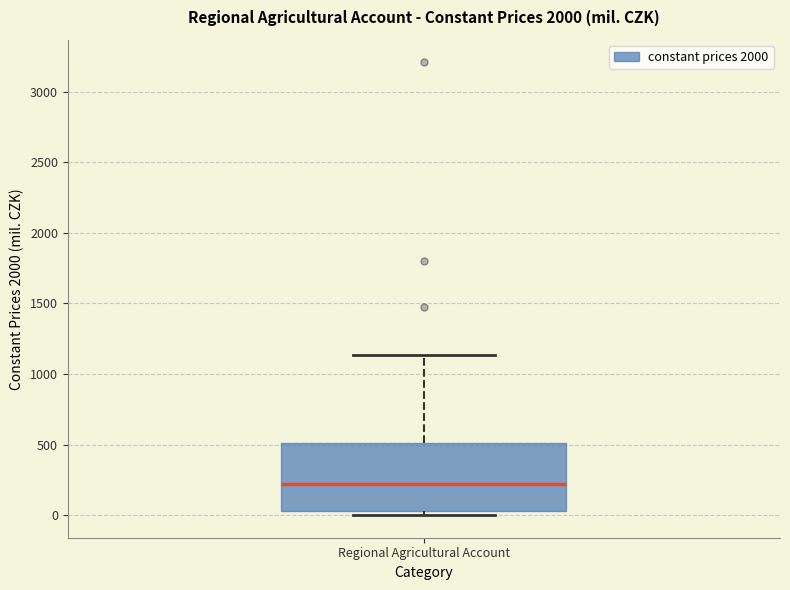

Read this box plot against the y-axis: the position of the median line, the range covered by the box, and the ends of both whiskers. The values are not printed on the chart, so give them approximately, as read against the axis.

median 200, box 50 to 500, whiskers 0 to 1150